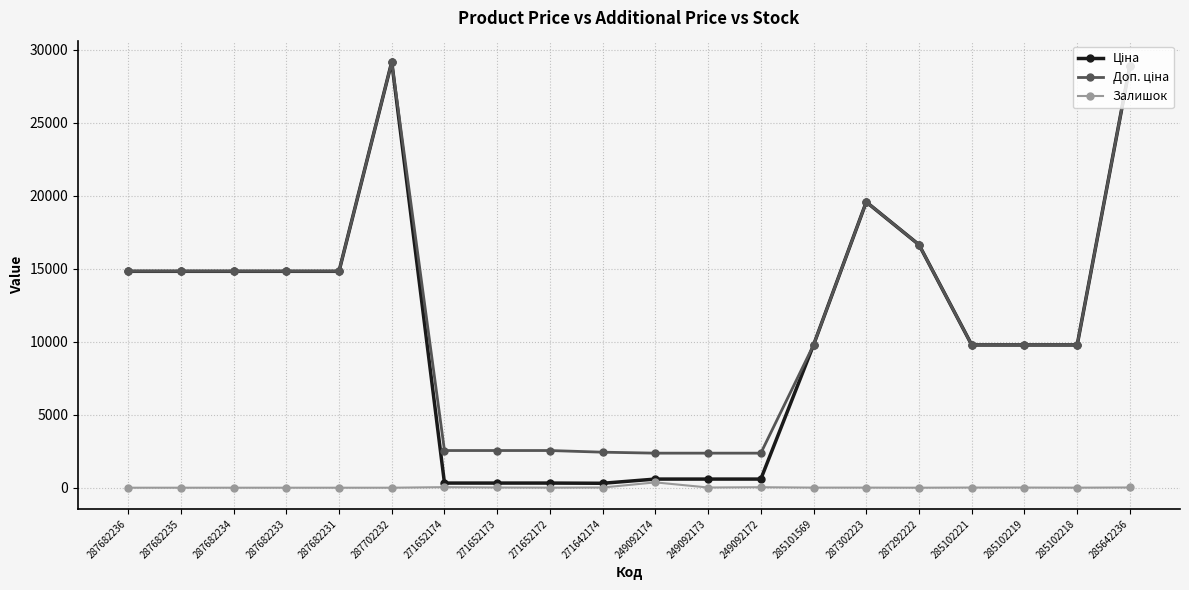

What is the greatest value displayed?

29152.3